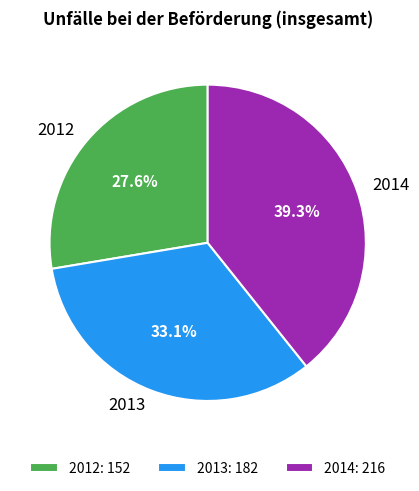

Rank the categories by value from highest to lowest.

2014, 2013, 2012